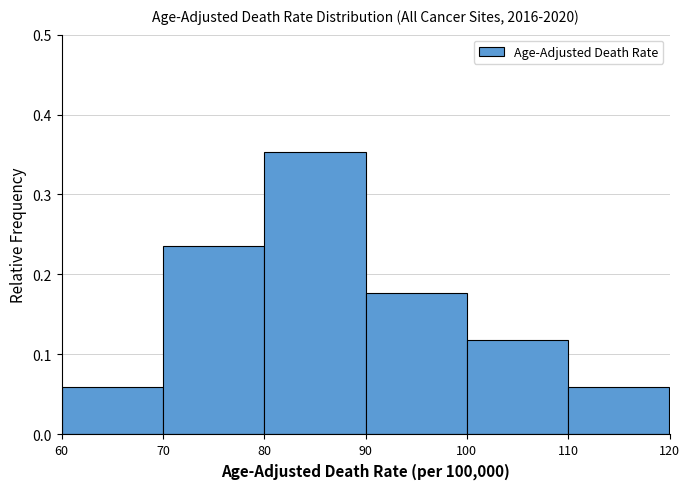

Reading left to right, transcribe this chart: for each bar, give the range it covers on the x-axis and its height. The values are not printed on the chart, so give them approximately, as read against the axis.

60 to 70: 0.06
70 to 80: 0.24
80 to 90: 0.35
90 to 100: 0.18
100 to 110: 0.12
110 to 120: 0.06